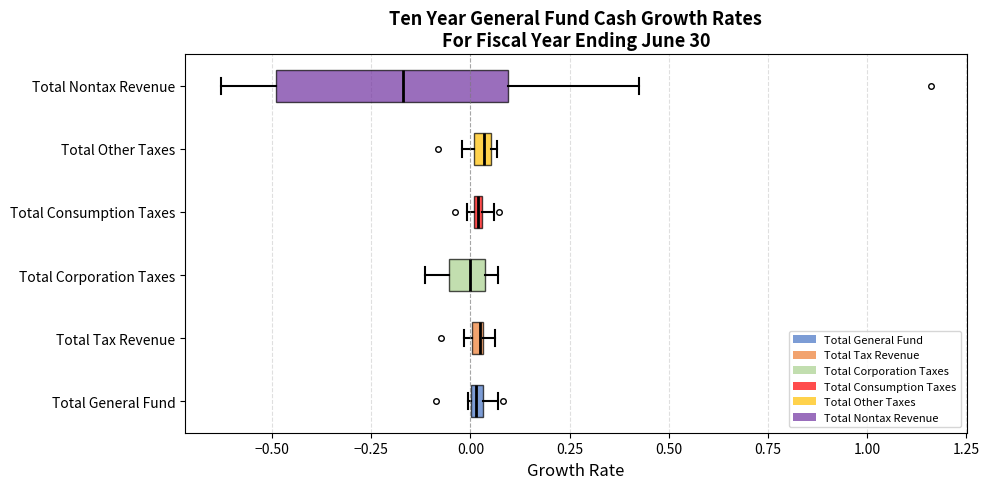

Where is the right edge of the box for Total Other Taxes on the x-axis? The values are not printed on the chart, so give them approximately, as read against the axis.

0.05